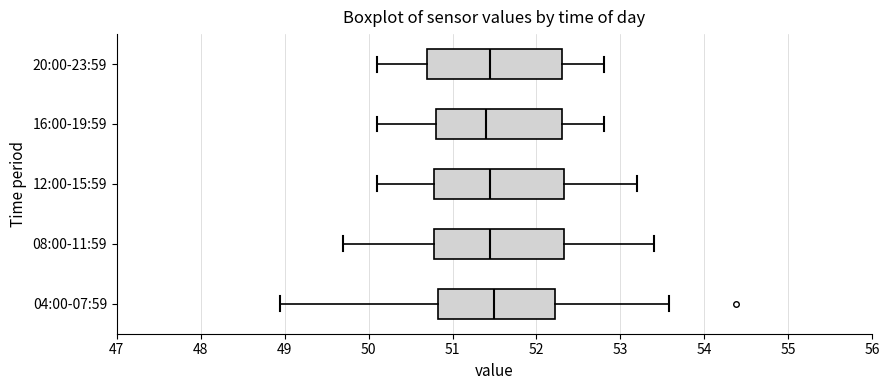

Reading bottom to top, transcribe this box plot: for each box, give where its median line is, the range the box spans, and where its two whiskers end, as read against the x-axis. The values are not printed on the chart, so give them approximately, as read against the axis.

04:00-07:59: median 51.5, box 50.8 to 52.2, whiskers 49.0 to 53.6
08:00-11:59: median 51.5, box 50.8 to 52.3, whiskers 49.7 to 53.4
12:00-15:59: median 51.5, box 50.8 to 52.3, whiskers 50.1 to 53.2
16:00-19:59: median 51.4, box 50.8 to 52.3, whiskers 50.1 to 52.8
20:00-23:59: median 51.5, box 50.7 to 52.3, whiskers 50.1 to 52.8